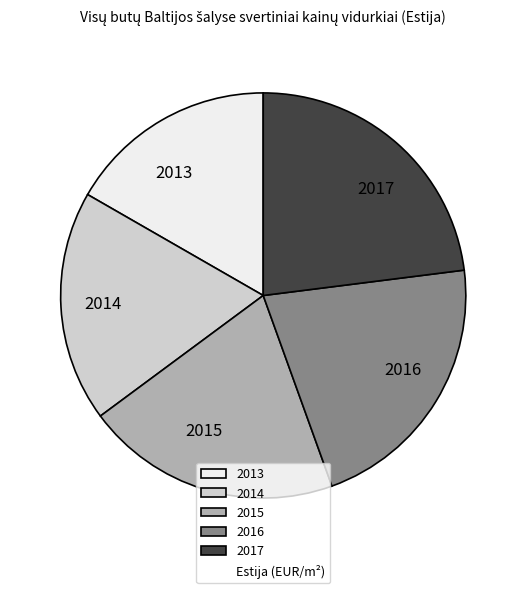

What is the largest slice in the pie chart?

2017